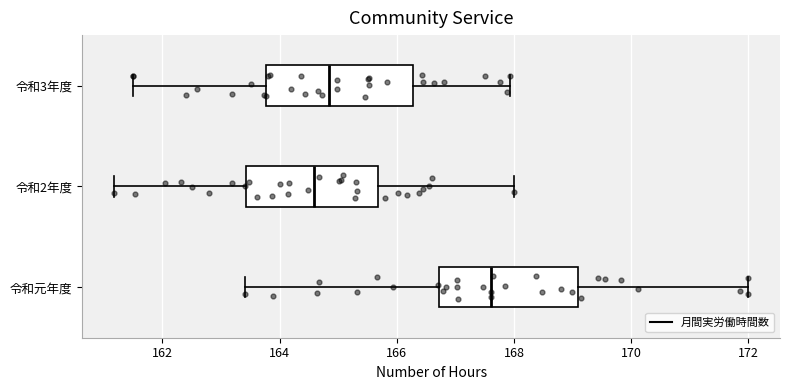

Which box has the furthest to the left median line?

令和2年度